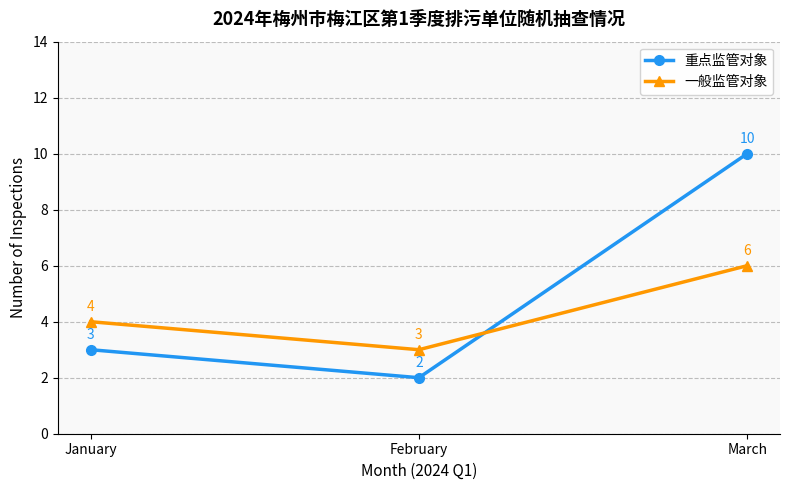

True or false: 一般监管对象 has a value of 6 at March.

True